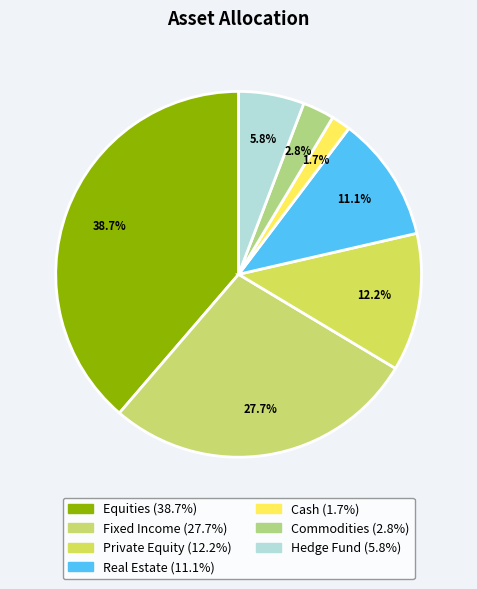

To the nearest percent, what portion does Fixed Income represent?

28%